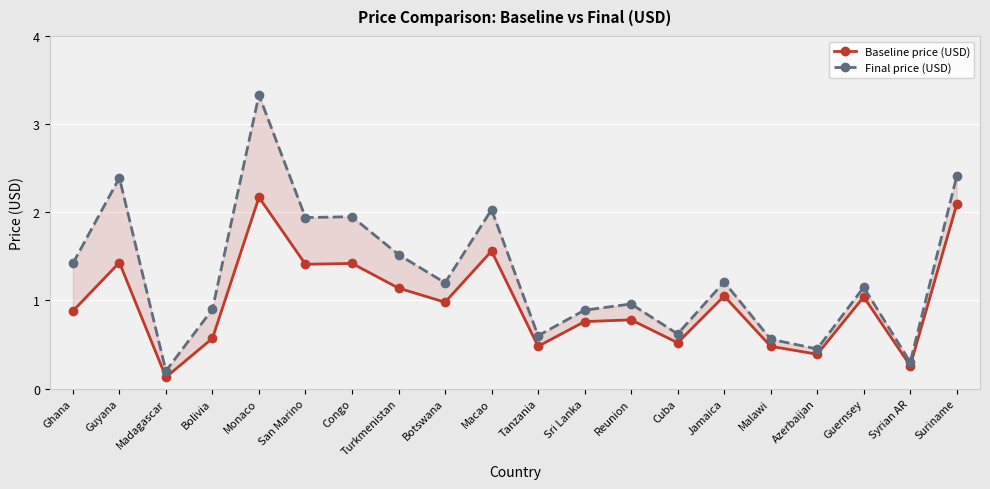

What is the value of the Final price (USD) point at the 5th from the left?

3.3